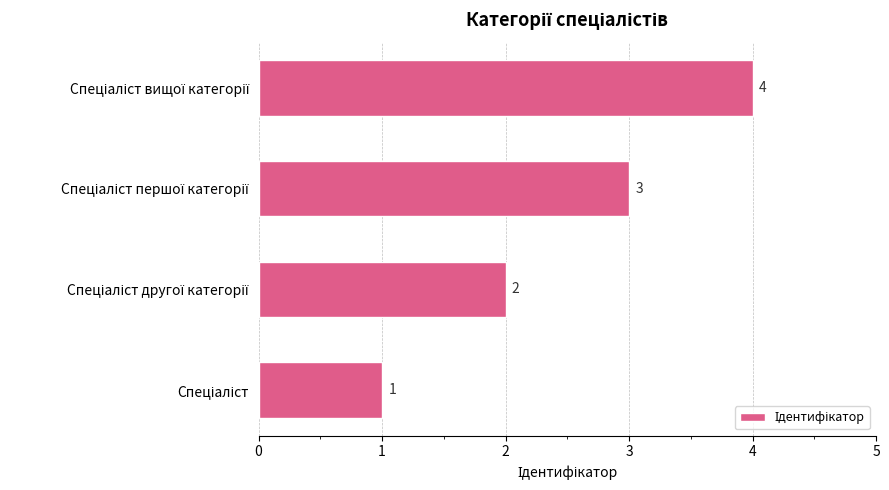

What is the sum of all values?

10